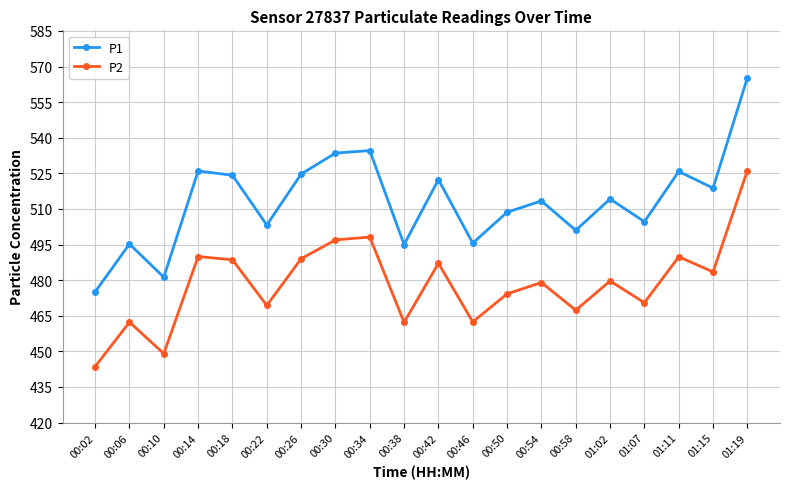

The value of P1 at 00:42 is 522.4. True or false?

True